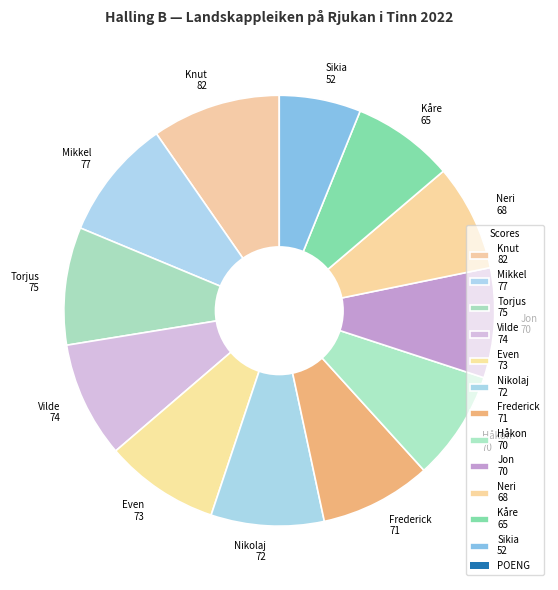

Is there a majority slice in this chart?

No